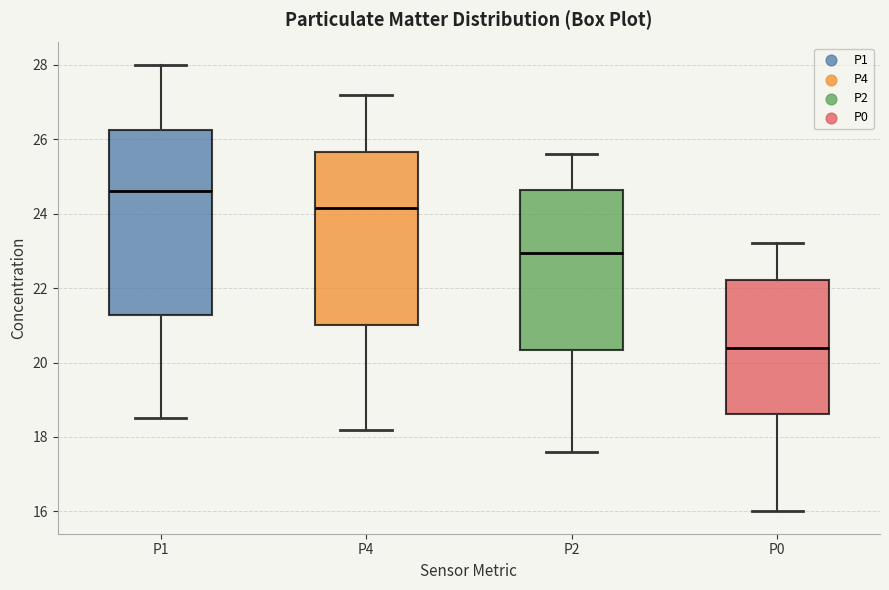

Reading left to right, transcribe this box plot: for each box, give where its median line is, the range the box spans, and where its two whiskers end, as read against the y-axis. The values are not printed on the chart, so give them approximately, as read against the axis.

P1: median 24.6, box 21.2 to 26.2, whiskers 18.6 to 28.0
P4: median 24.2, box 21.0 to 25.6, whiskers 18.2 to 27.2
P2: median 23.0, box 20.4 to 24.6, whiskers 17.6 to 25.6
P0: median 20.4, box 18.6 to 22.2, whiskers 16.0 to 23.2